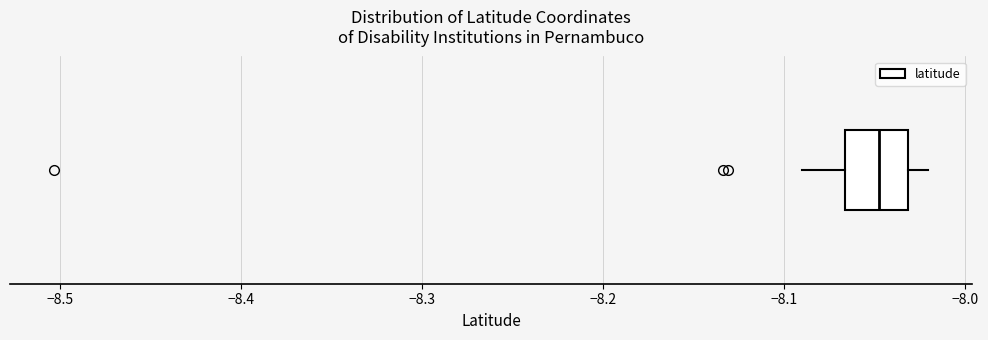

Where is the right edge of the box on the x-axis? The values are not printed on the chart, so give them approximately, as read against the axis.

-8.03